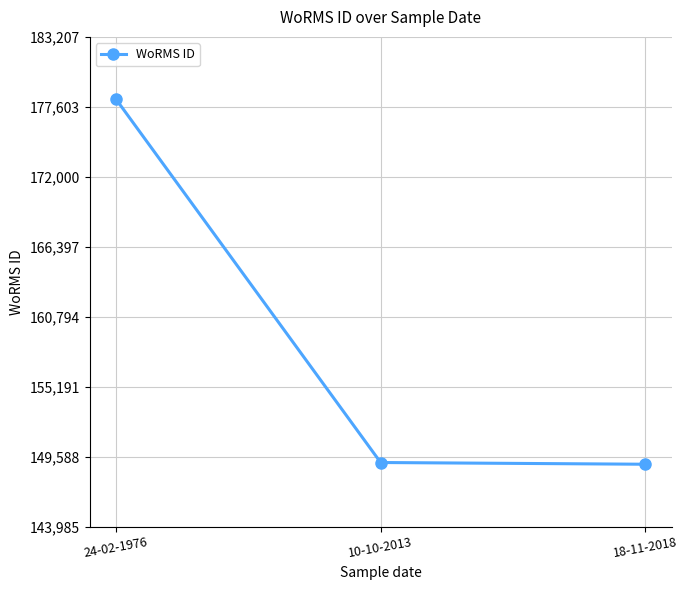

What value does the data have at 10-10-2013?

149123